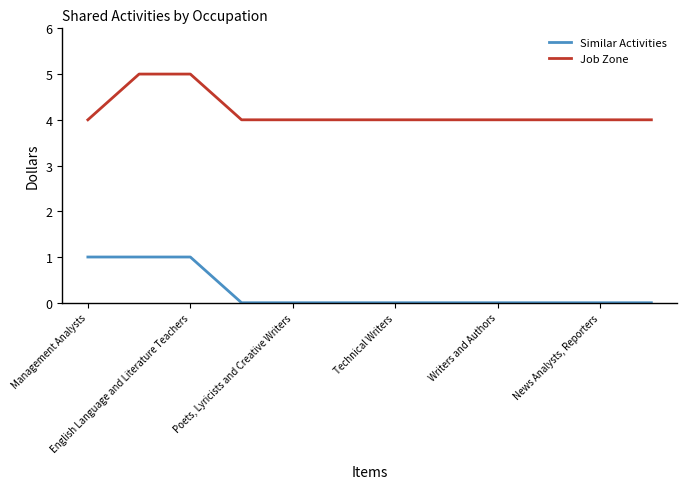

What is the maximum value for Job Zone?

5